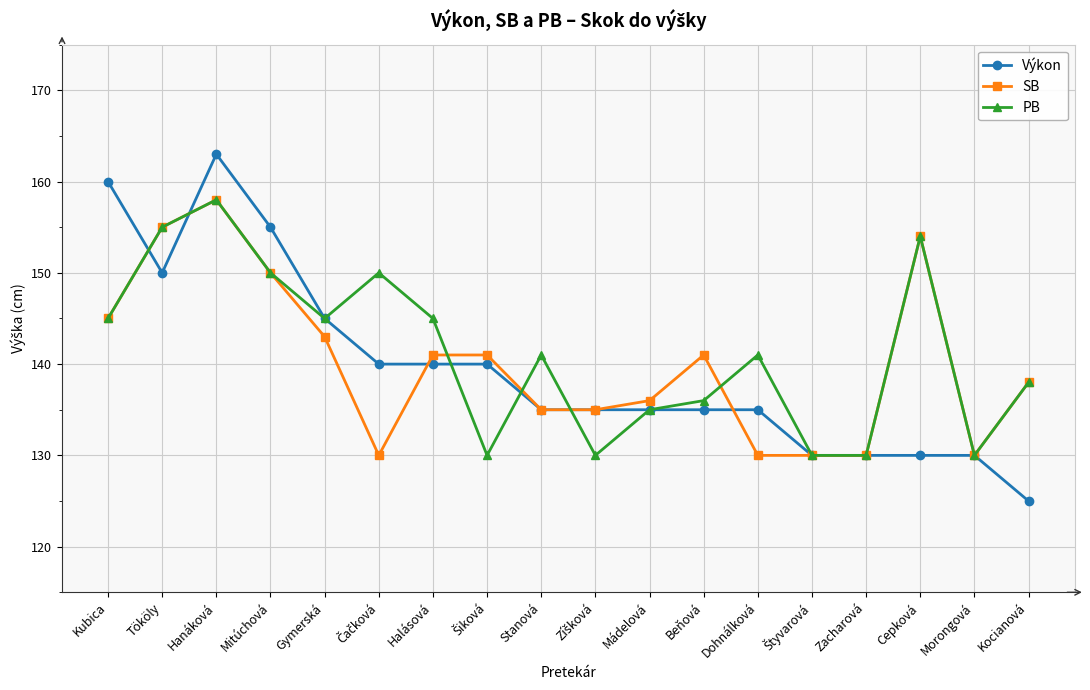

What is the value of the PB point at the 13th from the left?

141